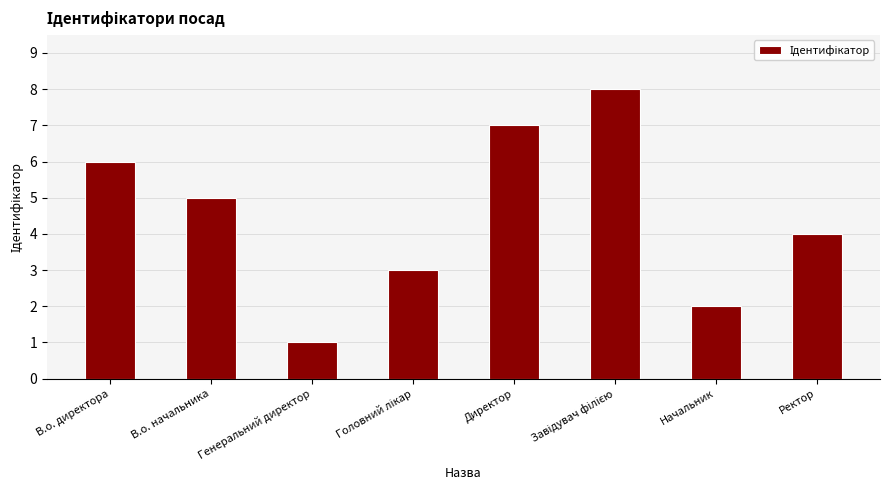

What is the sum of the values at Генеральний директор and Начальник?

3